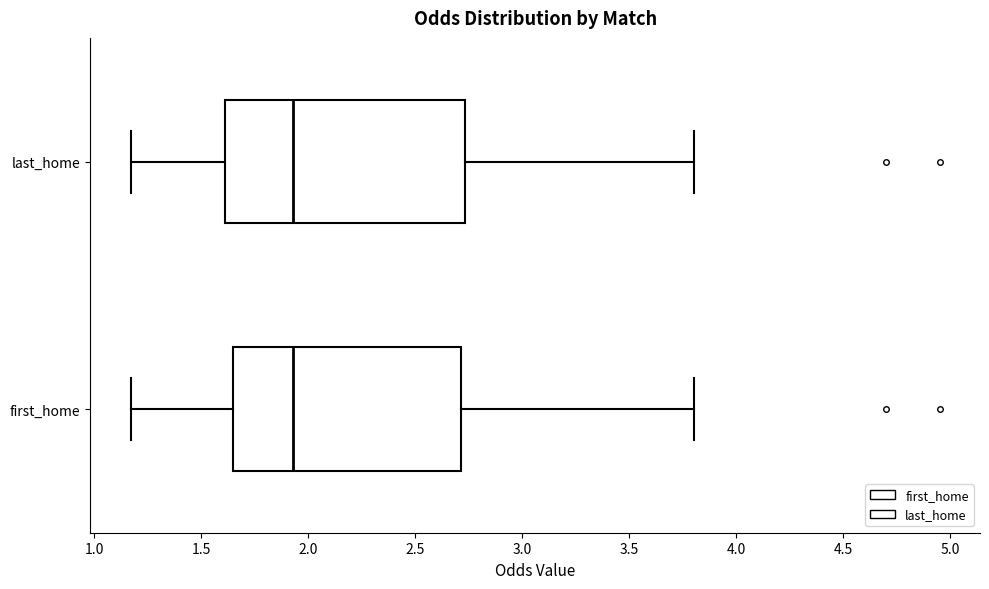

Reading bottom to top, transcribe this box plot: for each box, give where its median line is, the range the box spans, and where its two whiskers end, as read against the x-axis. The values are not printed on the chart, so give them approximately, as read against the axis.

first_home: median 1.95, box 1.65 to 2.70, whiskers 1.15 to 3.80
last_home: median 1.95, box 1.60 to 2.75, whiskers 1.15 to 3.80